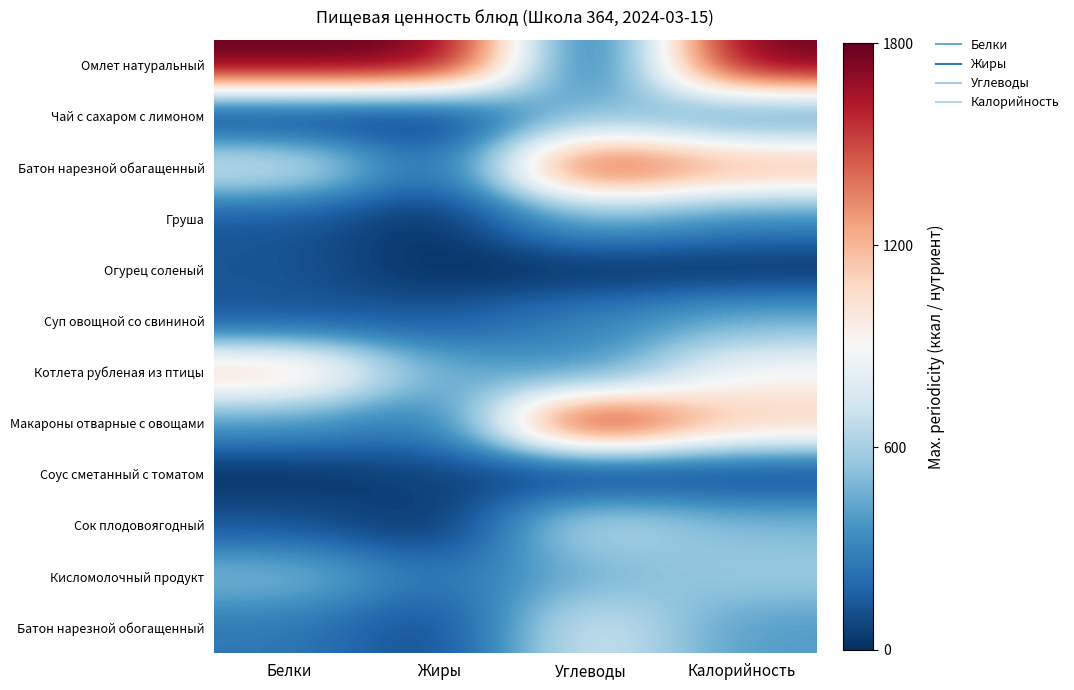

Reading left to right, list all the values displayed in this chart.

Омлет натуральный: Белки=1800.0	Жиры=1800.0	Углеводы=42.9	Калорийность=1800.0
Чай с сахаром с лимоном: Белки=0.0	Жиры=0.0	Углеводы=557.1	Калорийность=325.5
Батон нарезной обагащенный: Белки=771.4	Жиры=150.0	Углеводы=1628.6	Калорийность=1255.4
Груша: Белки=128.6	Жиры=0.0	Углеводы=471.4	Калорийность=318.8
Огурец соленый: Белки=128.6	Жиры=0.0	Углеводы=0.0	Калорийность=0.0
Суп овощной со свининой: Белки=128.6	Жиры=150.0	Углеводы=300.0	Калорийность=471.6
Котлета рубленая из птицы: Белки=1157.1	Жиры=450.0	Углеводы=342.9	Калорийность=910.0
Макароны отварные с овощами: Белки=385.7	Жиры=225.0	Углеводы=1800.0	Калорийность=1135.8
Соус сметанный с томатом: Белки=0.0	Жиры=75.0	Углеводы=0.0	Калорийность=53.1
Сок плодовоягодный: Белки=128.6	Жиры=0.0	Углеводы=685.7	Калорийность=504.8
Кисломолочный продукт: Белки=514.3	Жиры=225.0	Углеводы=471.4	Калорийность=577.9
Батон нарезной обогащенный: Белки=257.1	Жиры=75.0	Углеводы=771.4	Калорийность=391.9